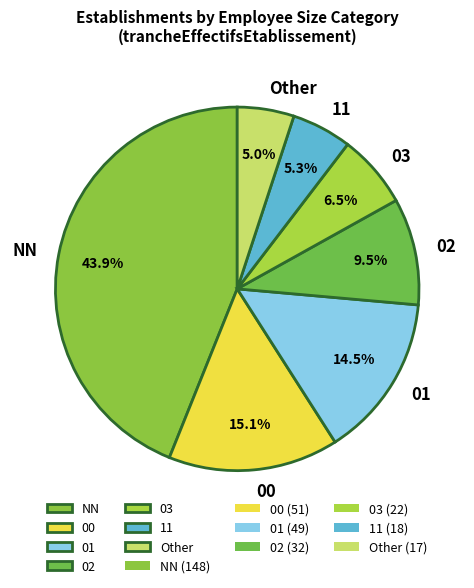

What is the largest slice in the pie chart?

NN